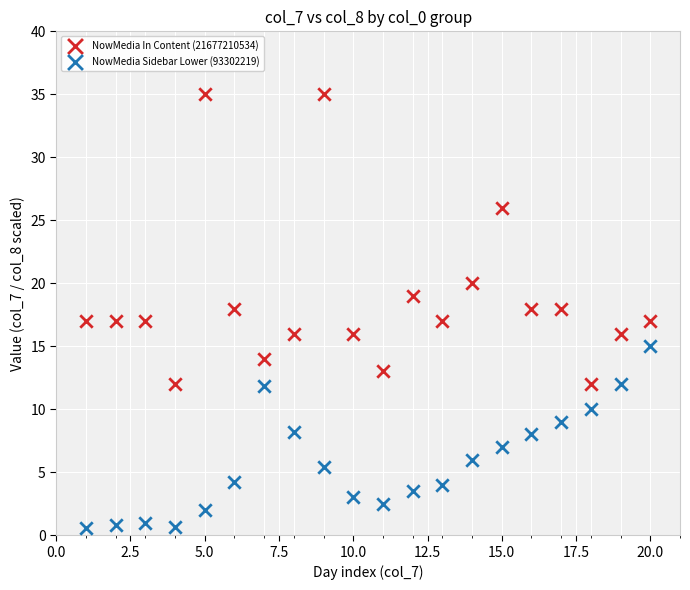

Which series has the largest Y range (max minus min)?

NowMedia In Content (21677210534)